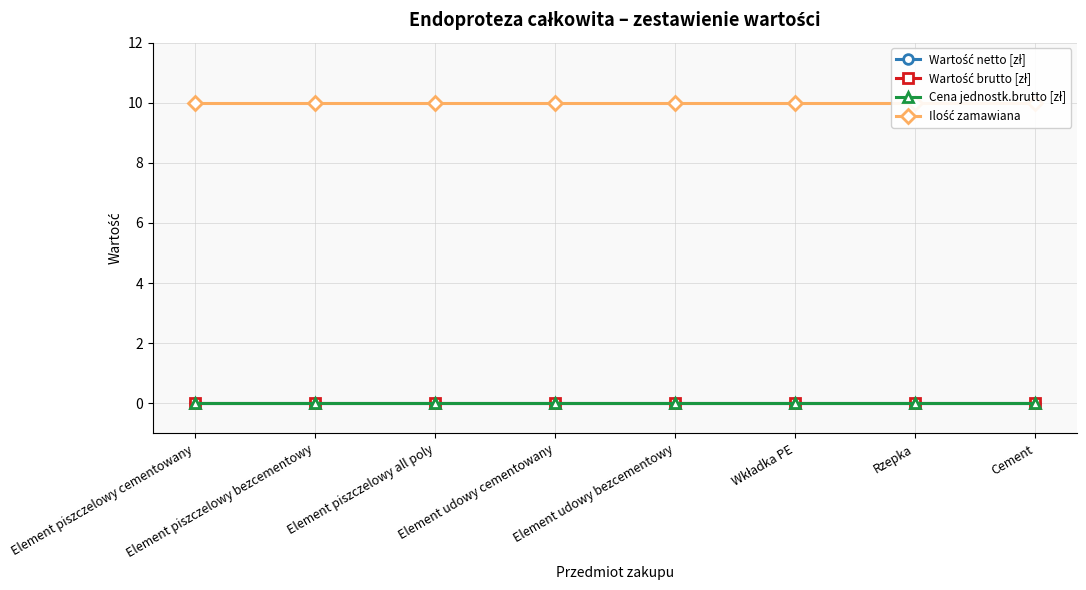

What is the total value across all series at Rzepka?

10